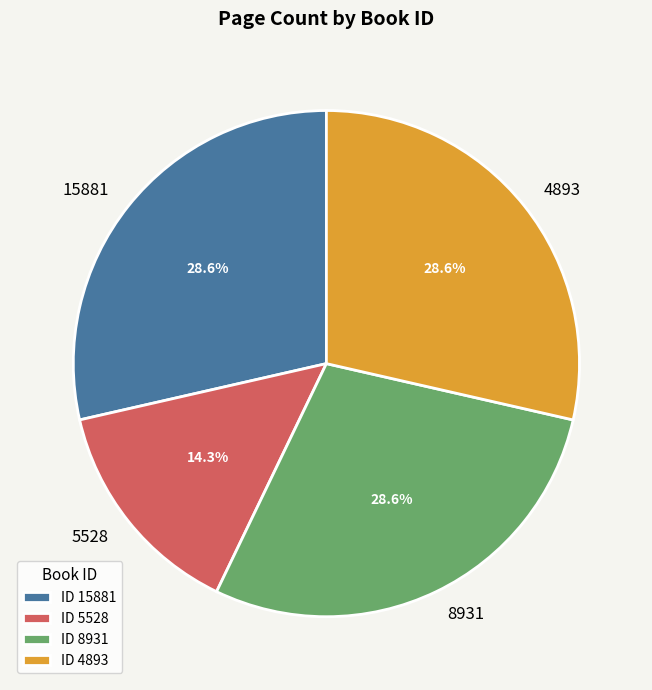

Is the sum of 15881 and 5528 greater than half?

No